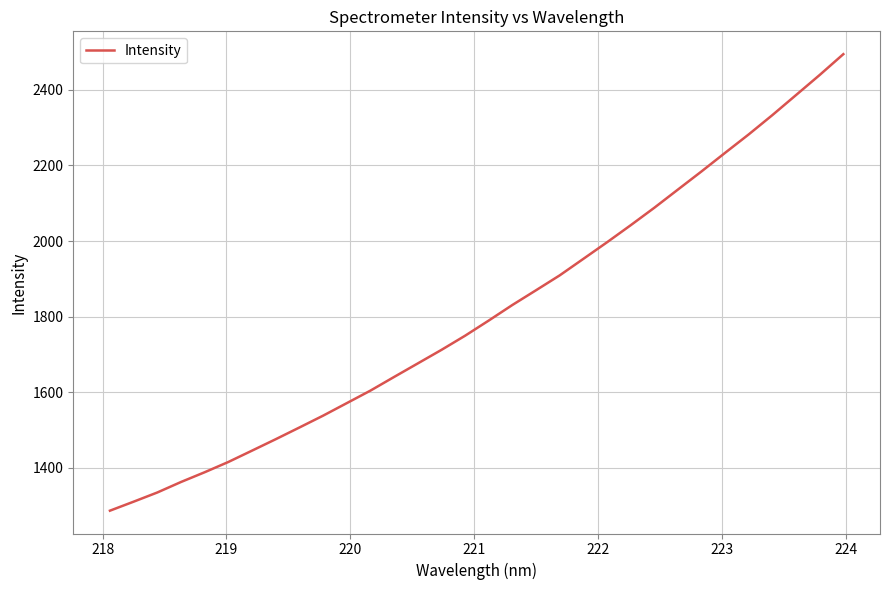

What is the minimum value shown in the chart?

1286.9